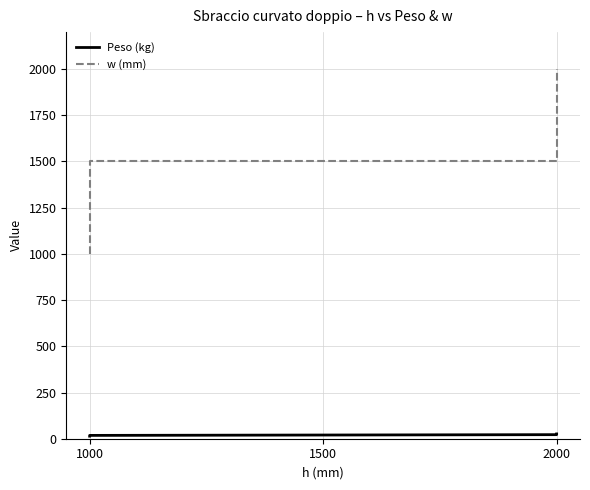

What is the label of the 1st point from the left?

1000